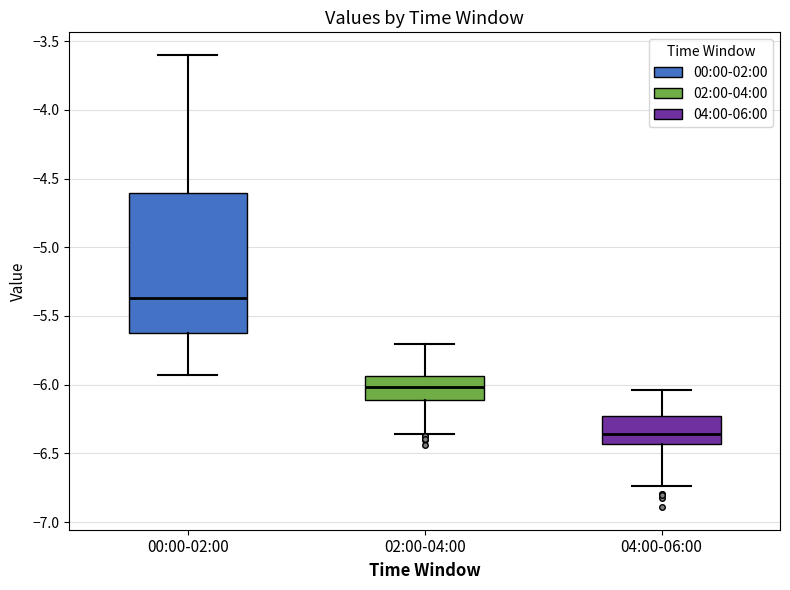

Reading left to right, read every box against the y-axis: the position of its median line, the range the box covers, and the ends of its whiskers. The values are not printed on the chart, so give them approximately, as read against the axis.

00:00-02:00: median -5.35, box -5.65 to -4.60, whiskers -5.95 to -3.60
02:00-04:00: median -6.00, box -6.10 to -5.95, whiskers -6.35 to -5.70
04:00-06:00: median -6.35, box -6.45 to -6.25, whiskers -6.75 to -6.05